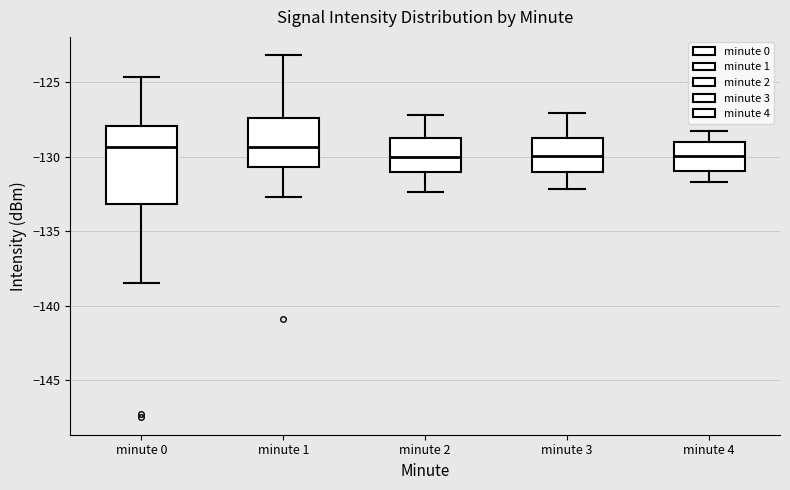

Where does the lower whisker of the box for minute 4 end on the y-axis? The values are not printed on the chart, so give them approximately, as read against the axis.

-131.5